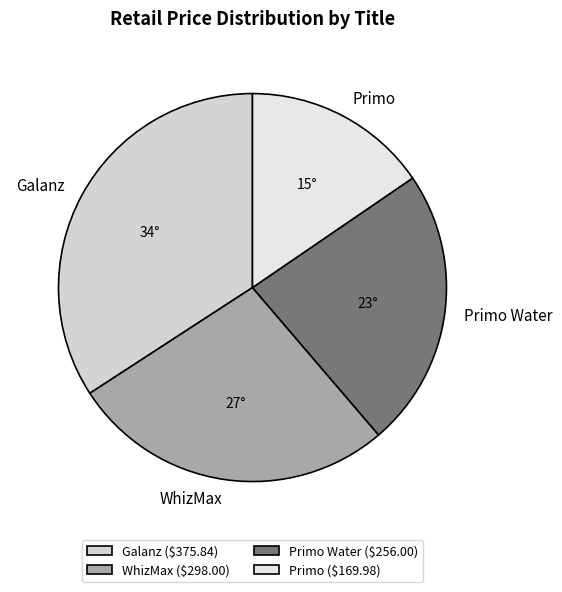

Do Primo Water and WhizMax together represent more than half of the pie?

Yes